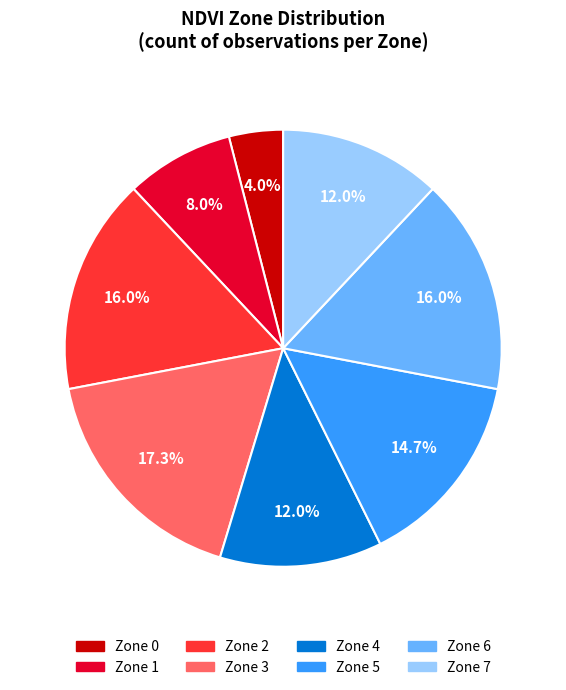

Which slice is the smallest?

Zone 0